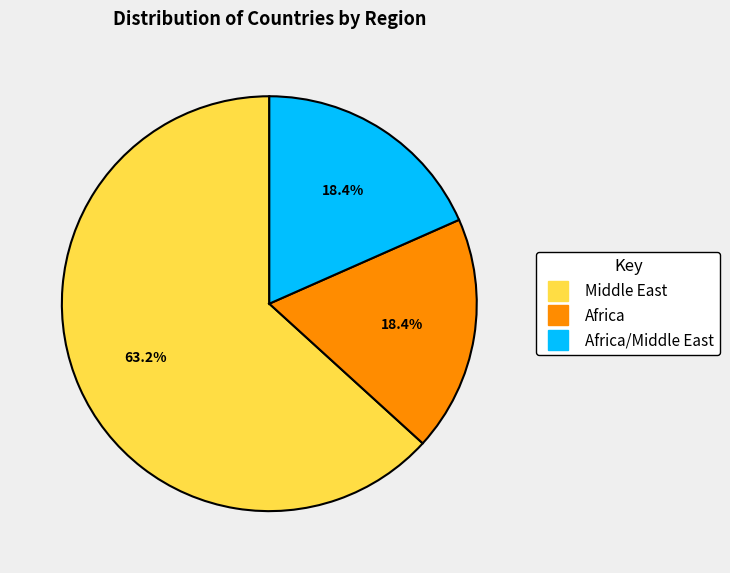

Is there any slice that represents more than half of the pie?

Yes